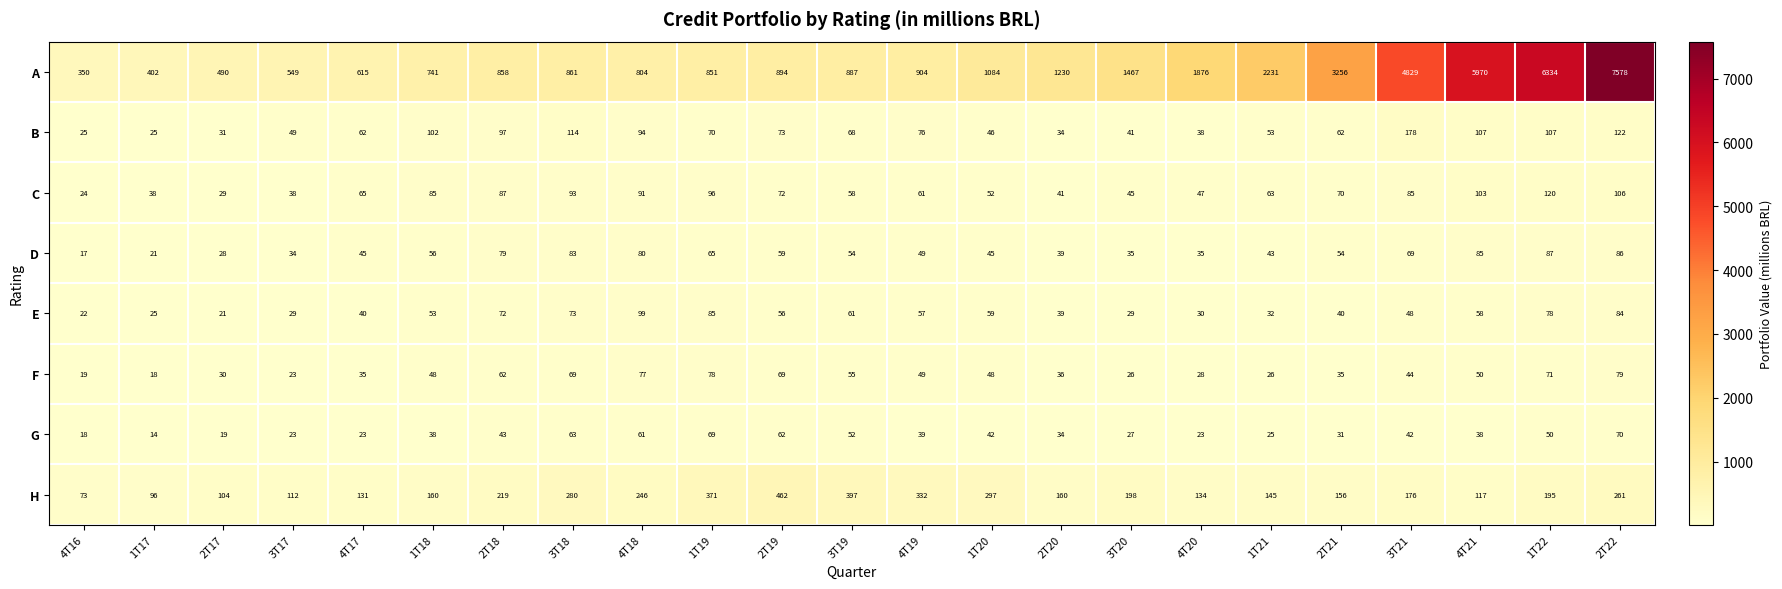

What is the average value of the A series?

1959